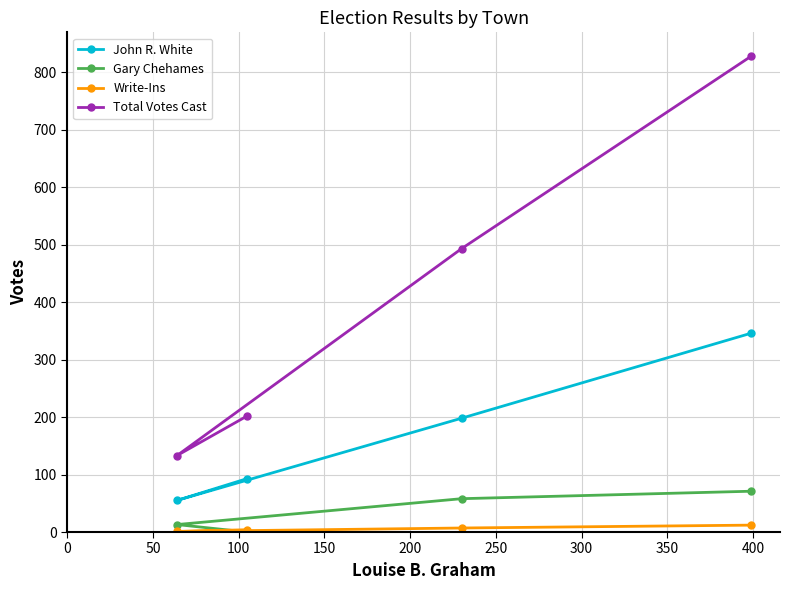

Which series has the largest total across all categories?

Total Votes Cast